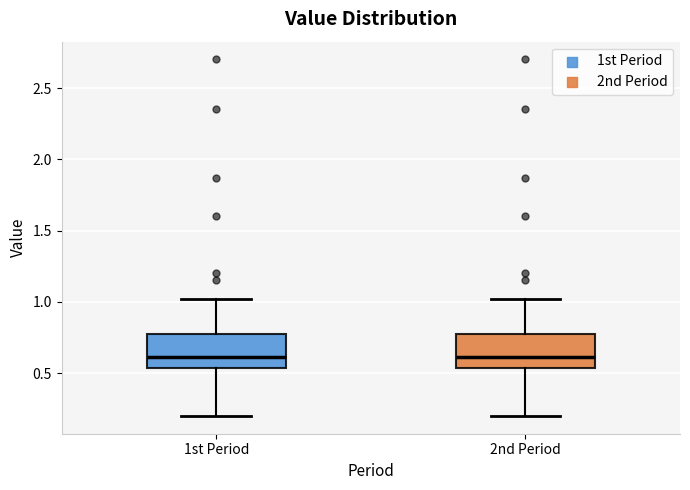

Reading left to right, read every box against the y-axis: the position of its median line, the range the box covers, and the ends of its whiskers. The values are not printed on the chart, so give them approximately, as read against the axis.

1st Period: median 0.60, box 0.55 to 0.80, whiskers 0.20 to 1.00
2nd Period: median 0.60, box 0.55 to 0.80, whiskers 0.20 to 1.00